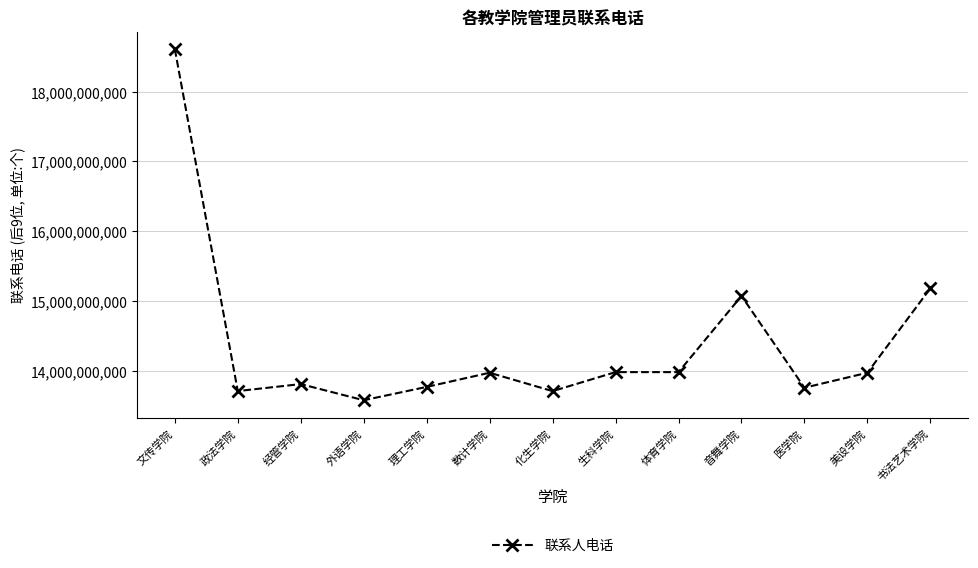

Is this an area chart (filled region under the line)?

No